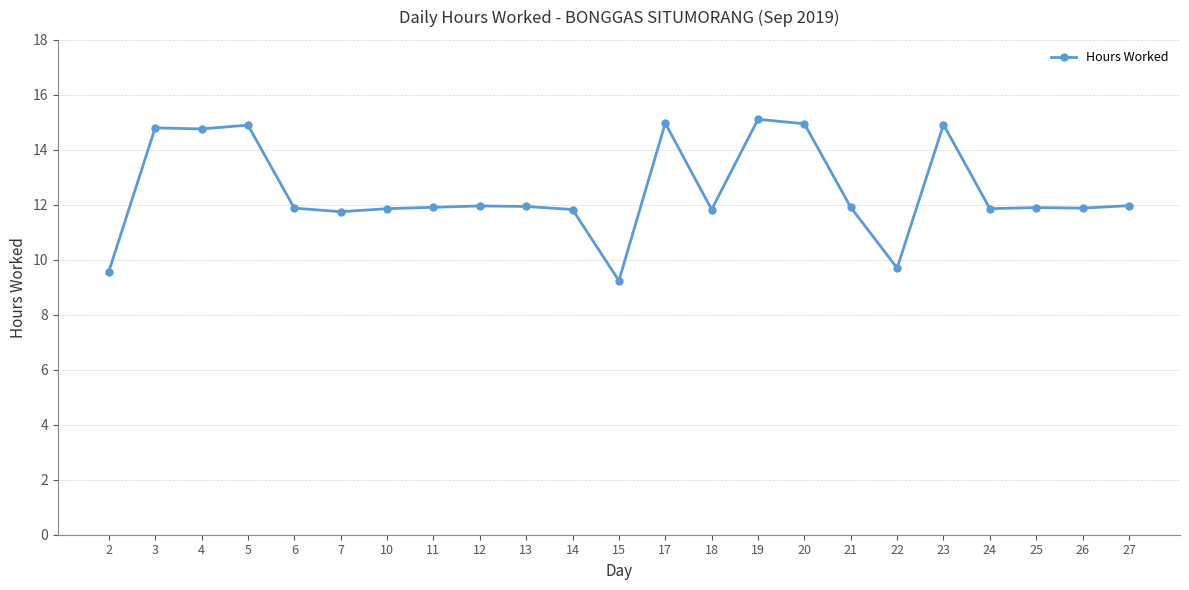

What is the approximate value at 17?

15.0